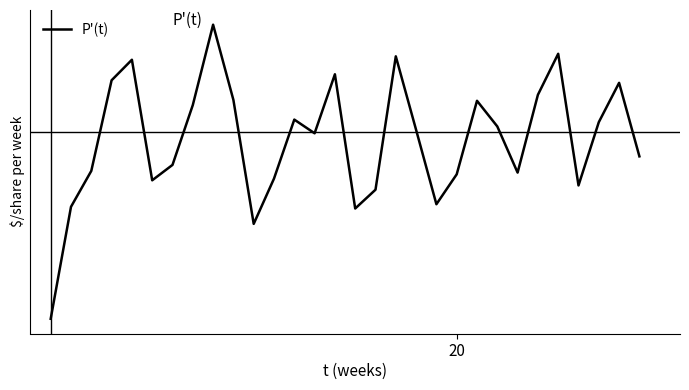

At which category does the data reach its first local peak?

4